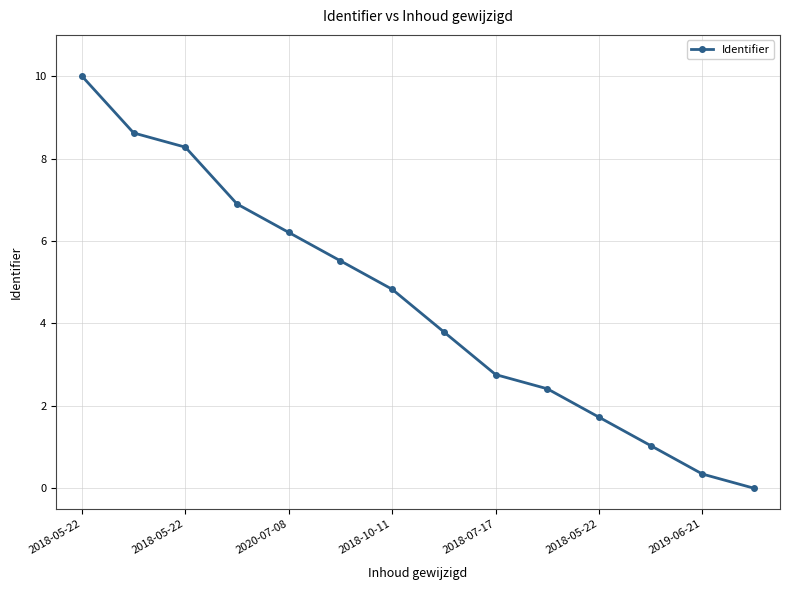

Reading left to right, transcribe all the data shown in this chart.

10.0	8.6	8.3	6.9	6.2	5.5	4.8	3.8	2.8	2.4	1.7	1.0	0.3	0.0